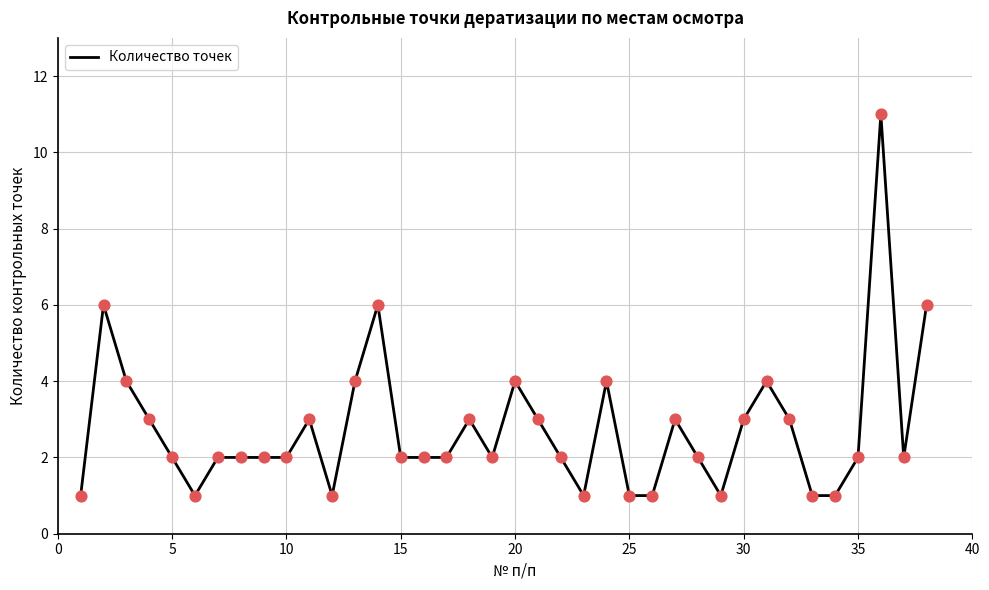

What is the greatest value displayed?

11